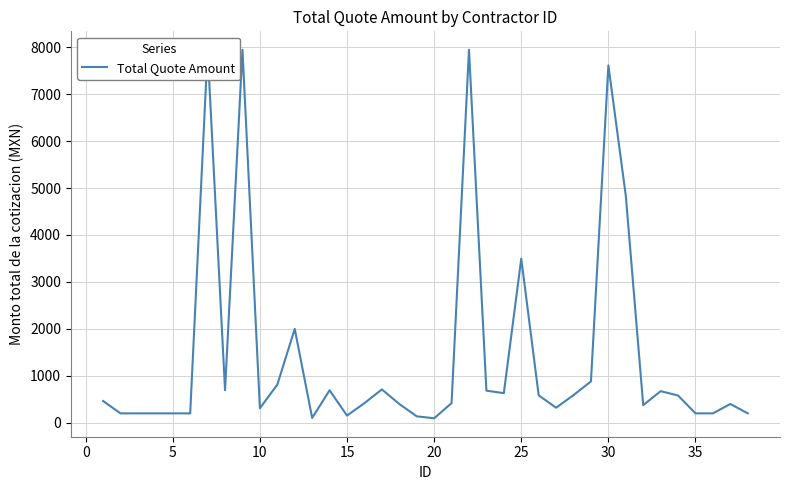

Does the chart have visible grid lines?

Yes